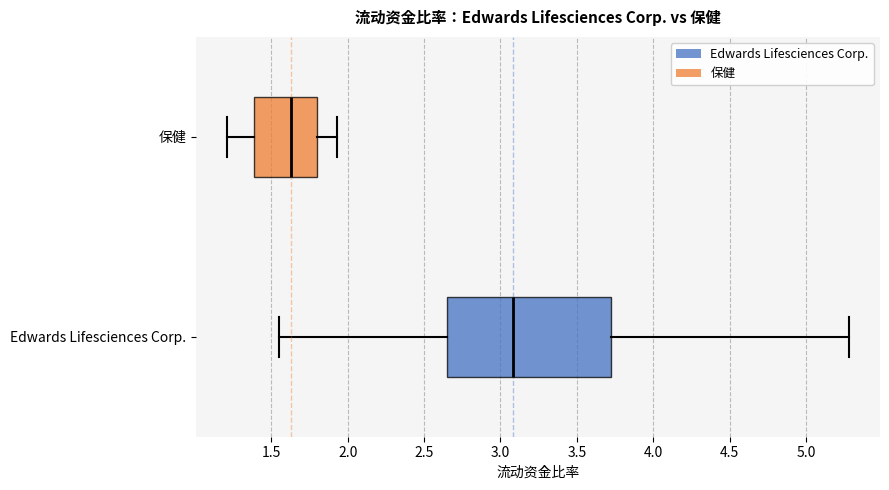

Where does the left whisker of the box for 保健 end on the x-axis? The values are not printed on the chart, so give them approximately, as read against the axis.

1.20